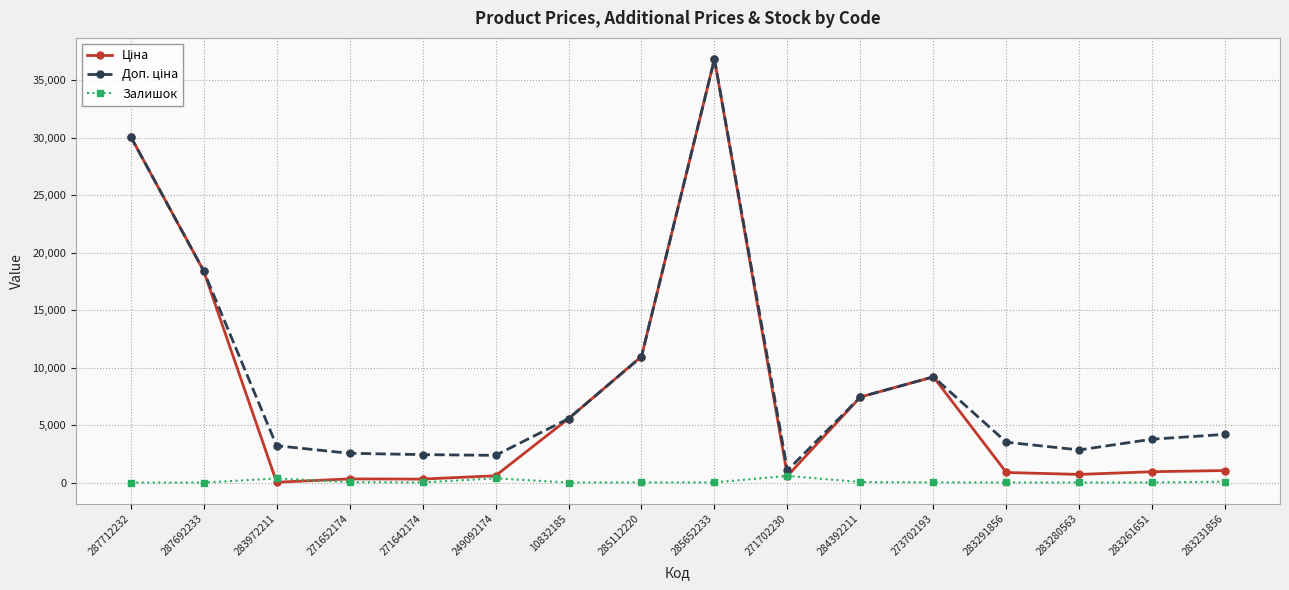

What is the difference between the highest and lowest values at 287692233?

18420.9